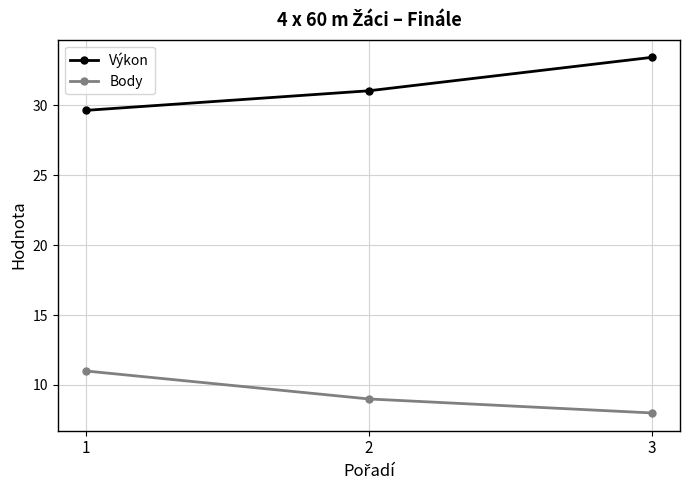

What is the difference between the highest and lowest values at 3?

25.4